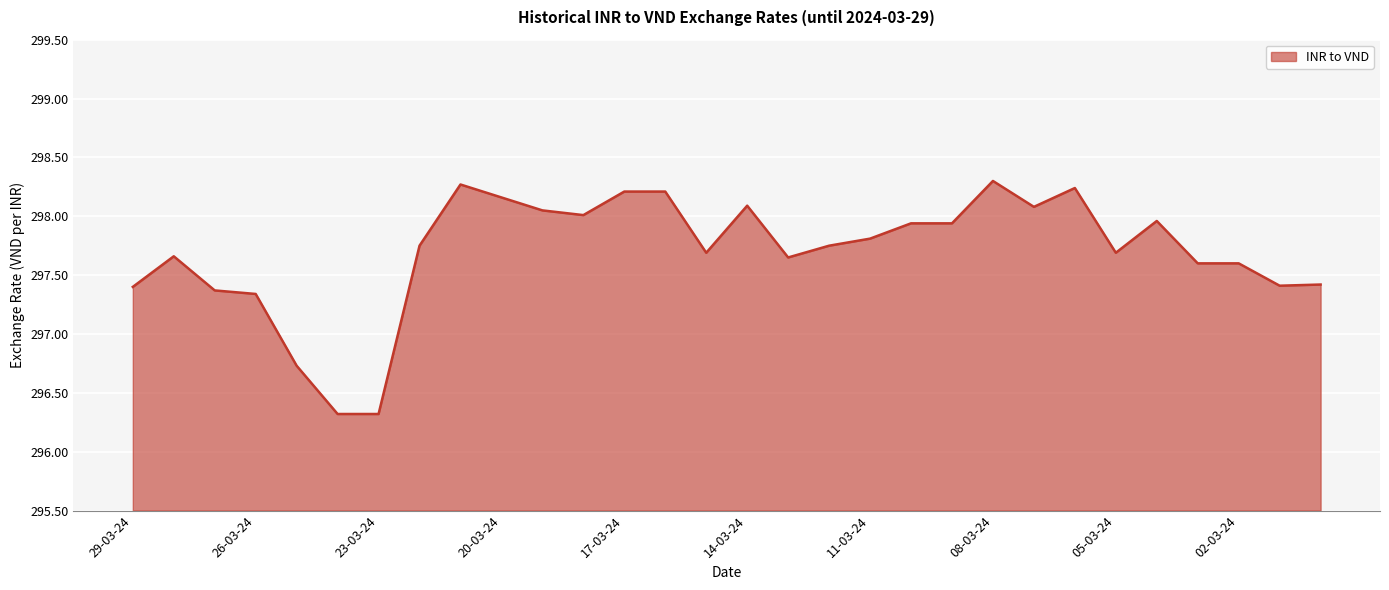

What is the difference between the maximum and minimum values?

2.0